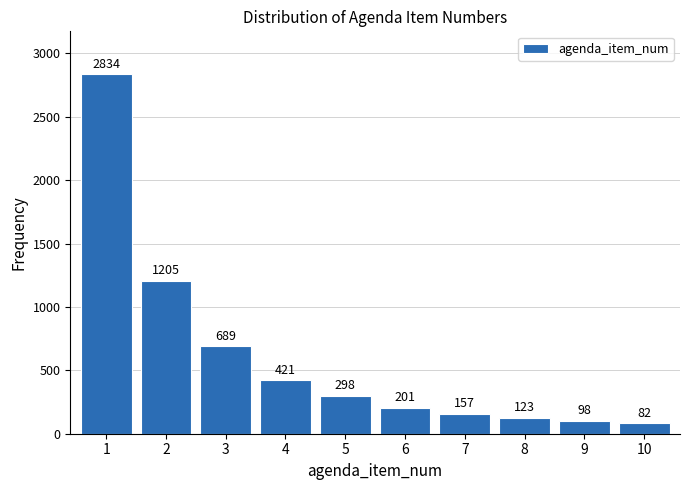

Reading right to left, what are all the values shown in this chart?

10=82	9=98	8=123	7=157	6=201	5=298	4=421	3=689	2=1205	1=2834